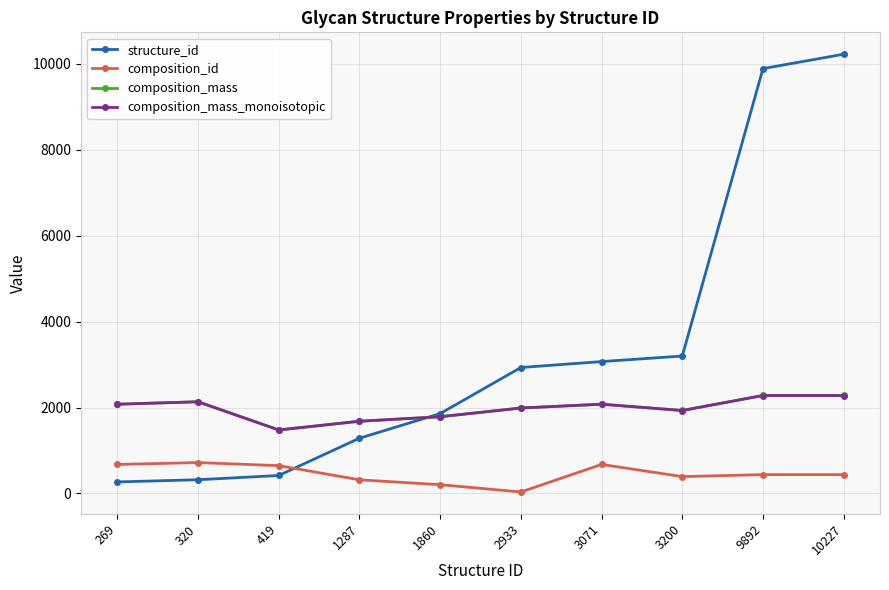

Which series has the largest total across all categories?

structure_id